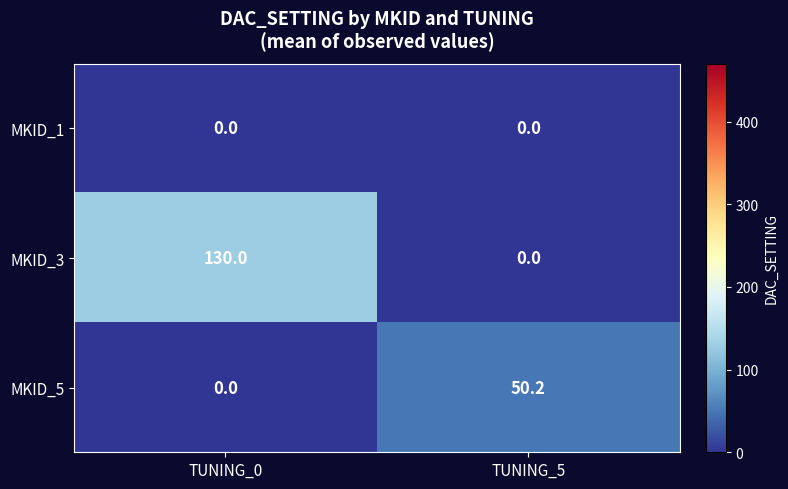

Reading left to right, list all the values displayed in this chart.

MKID_1: 0.0	0.0
MKID_3: 130.0	0.0
MKID_5: 0.0	50.2